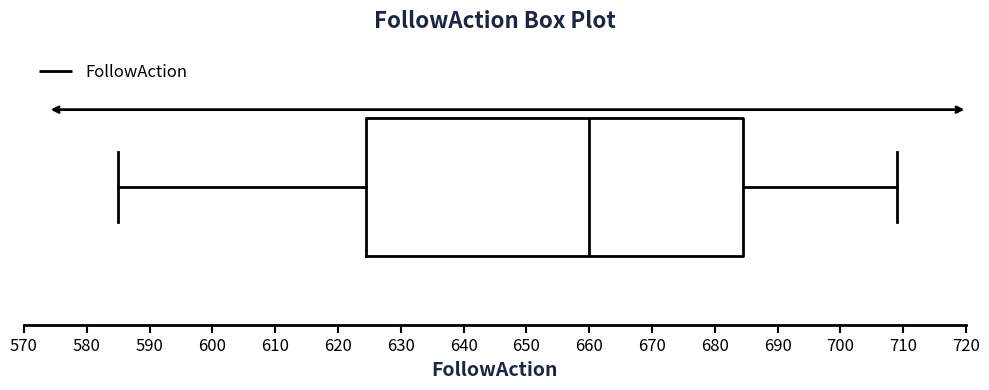

Where is the right edge of the box on the x-axis? The values are not printed on the chart, so give them approximately, as read against the axis.

685